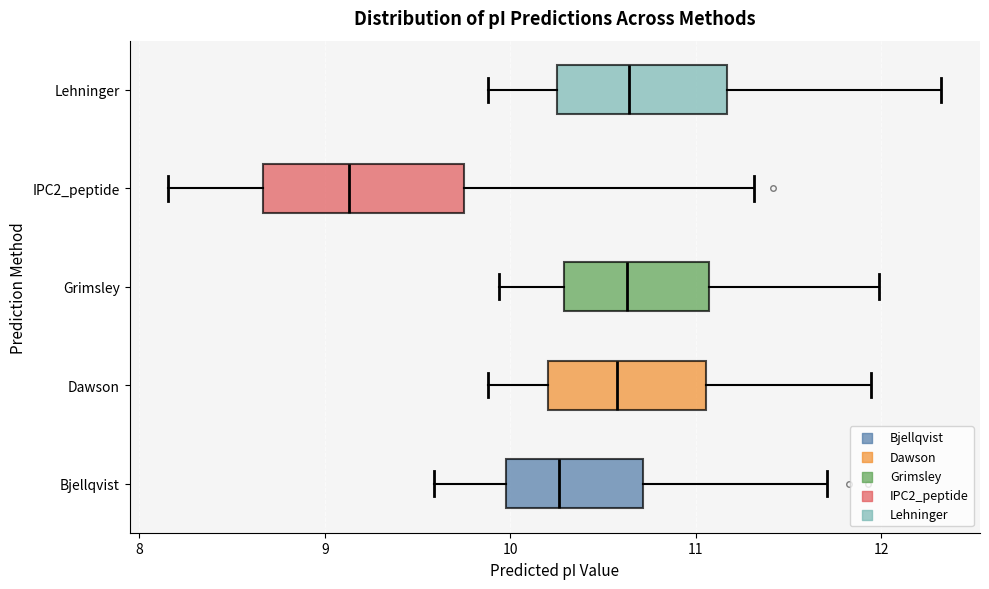

Comparing the boxes themselves (not the whiskers), which one is the widest?

IPC2_peptide